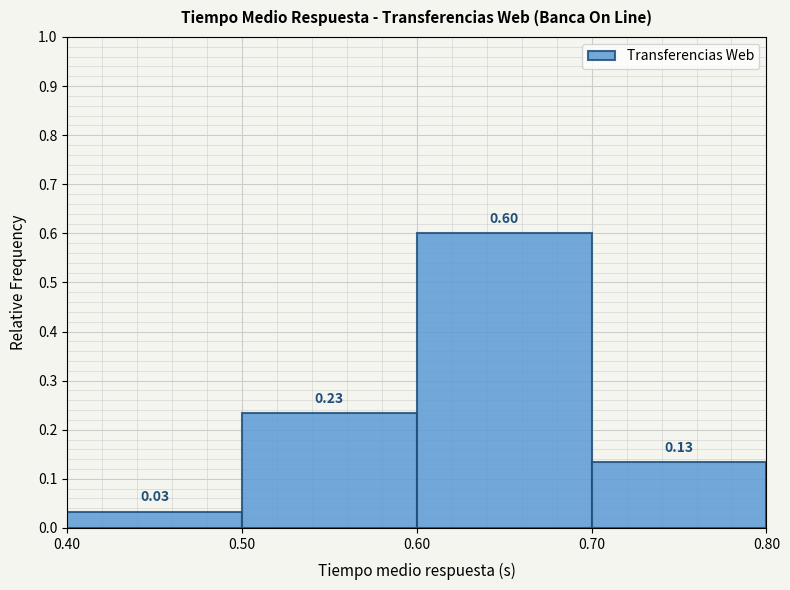

Reading left to right, transcribe this chart: for each bar, give the range it covers on the x-axis and its height.

0.40 to 0.50: 0.03
0.50 to 0.60: 0.23
0.60 to 0.70: 0.60
0.70 to 0.80: 0.13